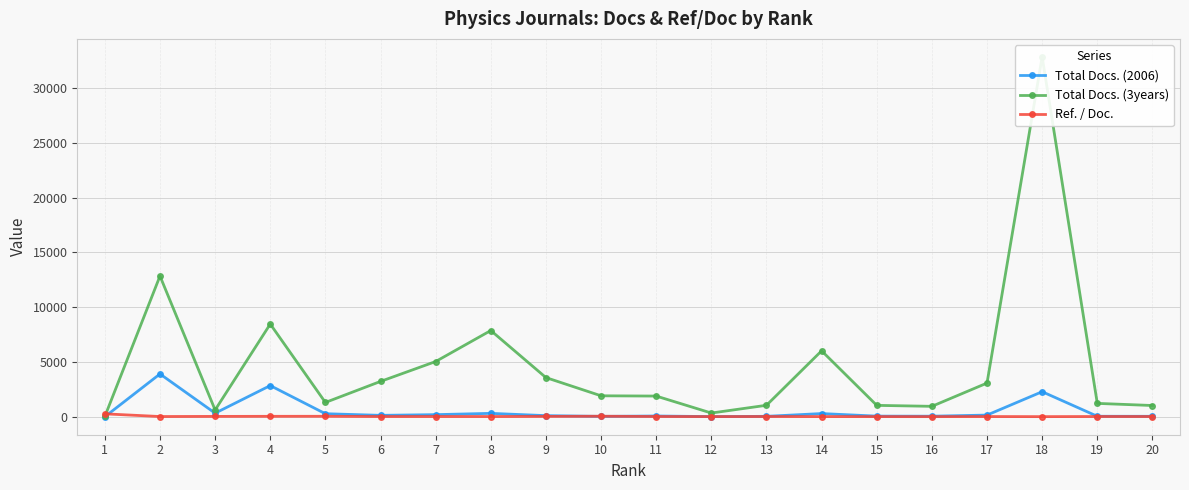

At 19, list the series in order from smallest to largest.

Ref. / Doc., Total Docs. (2006), Total Docs. (3years)